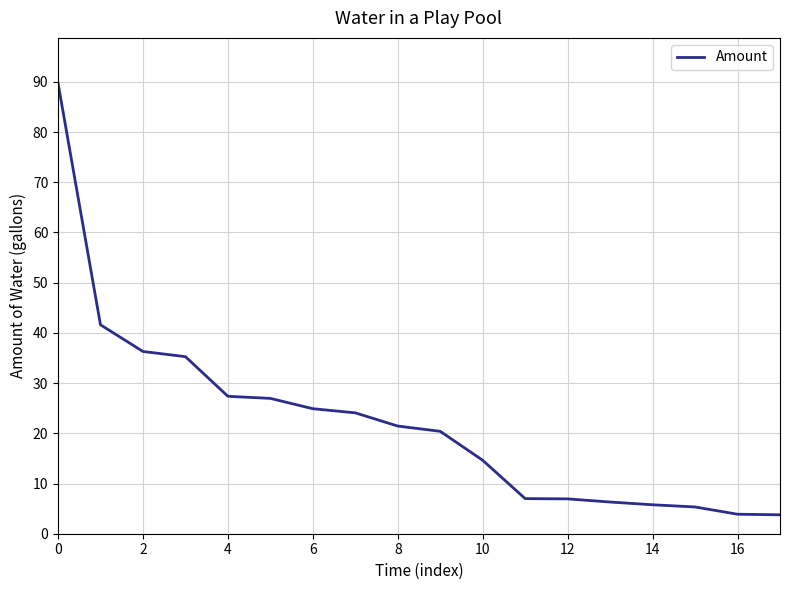

What is the maximum value shown in the chart?

89.8